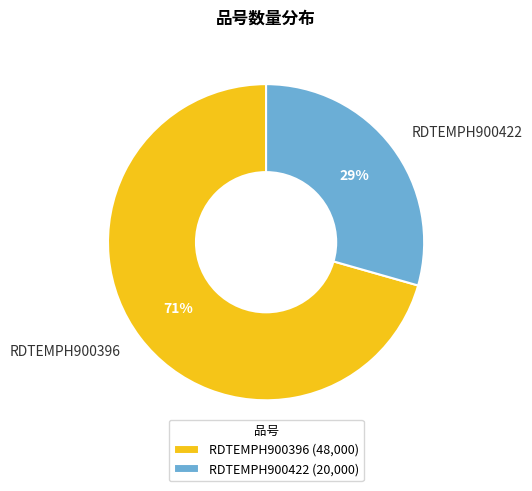

Which slice is the smallest?

RDTEMPH900422